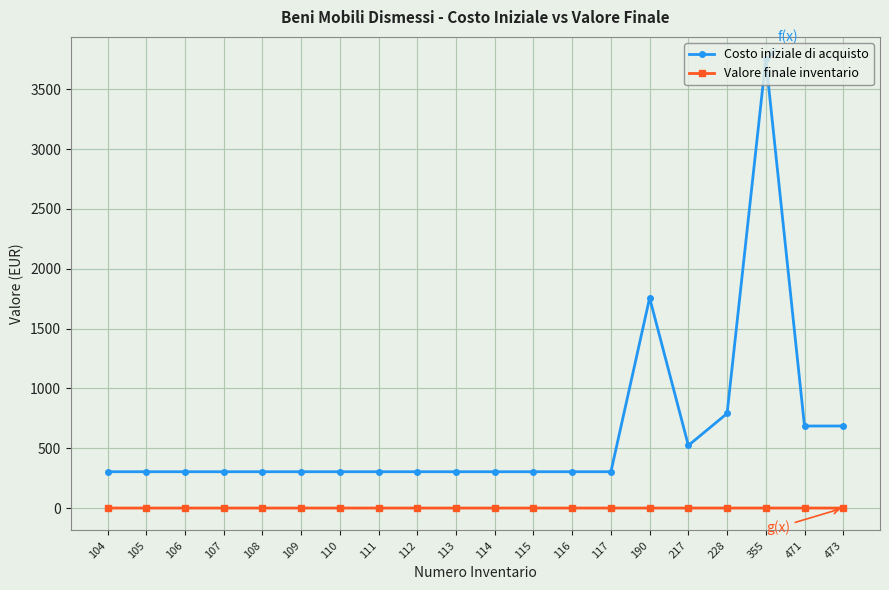

What are all the series names shown in the legend?

Costo iniziale di acquisto, Valore finale inventario